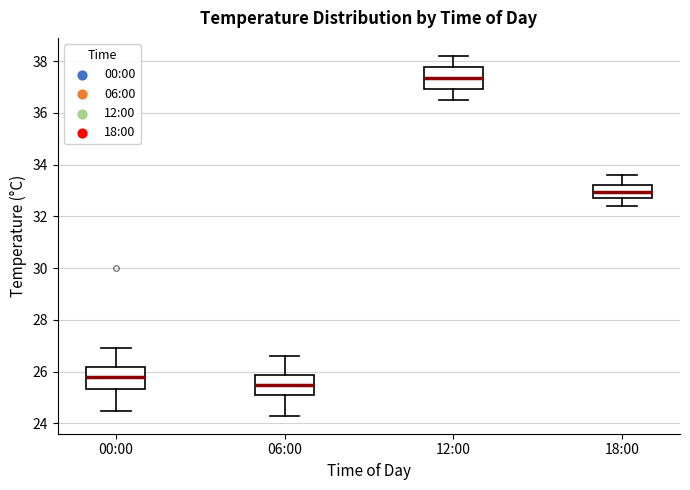

Reading left to right, transcribe this box plot: for each box, give where its median line is, the range the box spans, and where its two whiskers end, as read against the y-axis. The values are not printed on the chart, so give them approximately, as read against the axis.

00:00: median 25.8, box 25.4 to 26.2, whiskers 24.6 to 27.0
06:00: median 25.6, box 25.2 to 25.8, whiskers 24.4 to 26.6
12:00: median 37.4, box 37.0 to 37.8, whiskers 36.6 to 38.2
18:00: median 33.0, box 32.8 to 33.2, whiskers 32.4 to 33.6